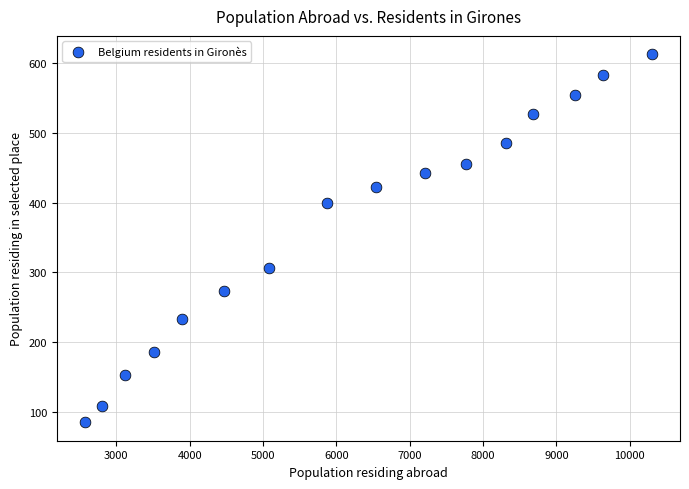

What Y value in the scatter plot is closest to 349?

306